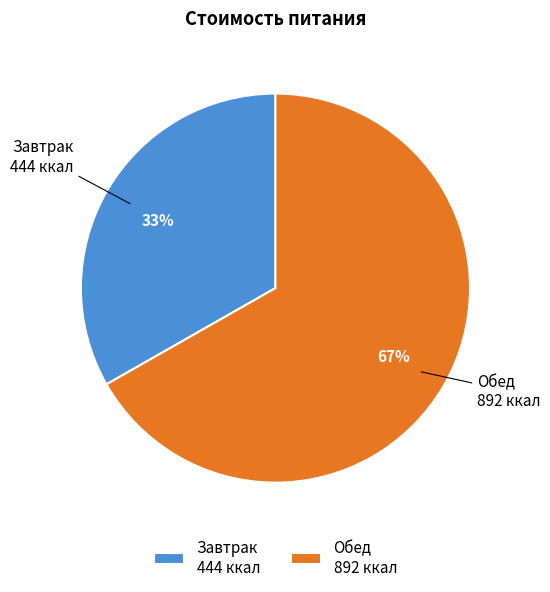

Do Обед and Завтрак together represent more than half of the pie?

Yes